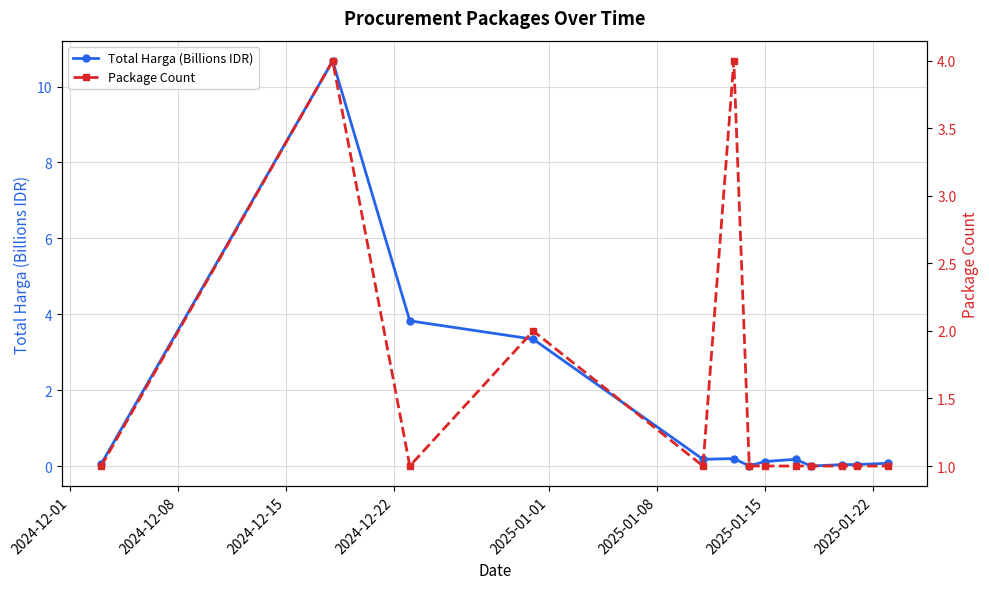

The Package Count series shows 1.7 at 2025-01-15. True or false?

False